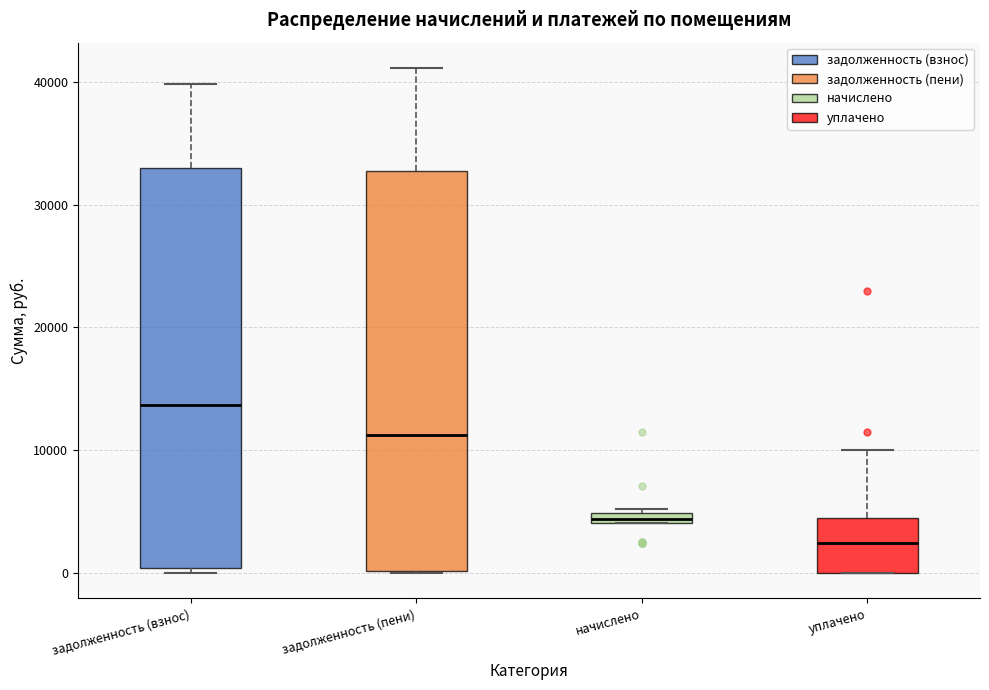

Where does the median line of the box for задолженность (взнос) sit on the y-axis? The values are not printed on the chart, so give them approximately, as read against the axis.

14000